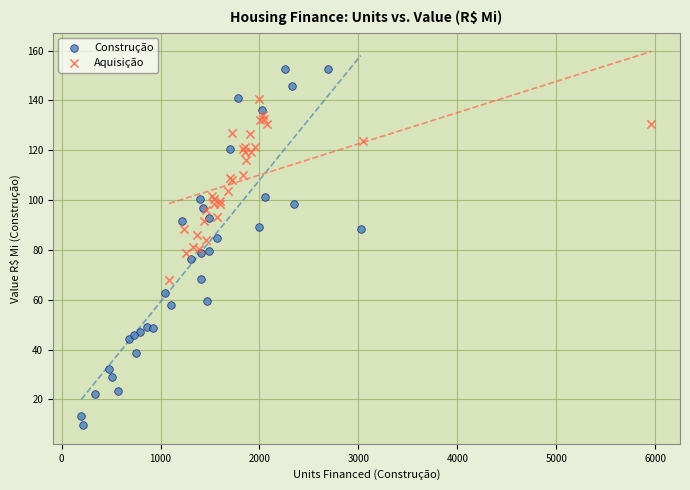

Which series has the widest spread of Y values?

Construção